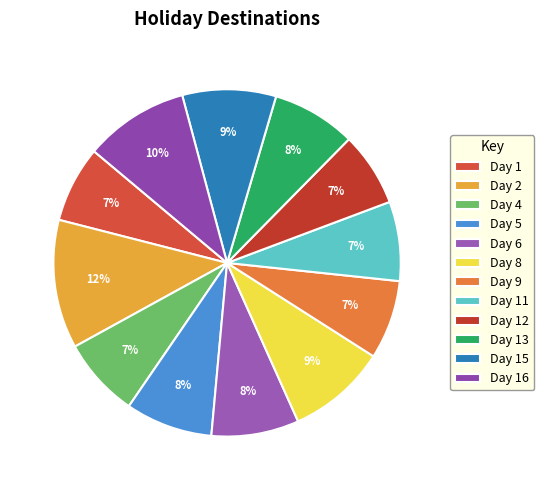

Is it true that Day 15 is 18% of the pie?

False